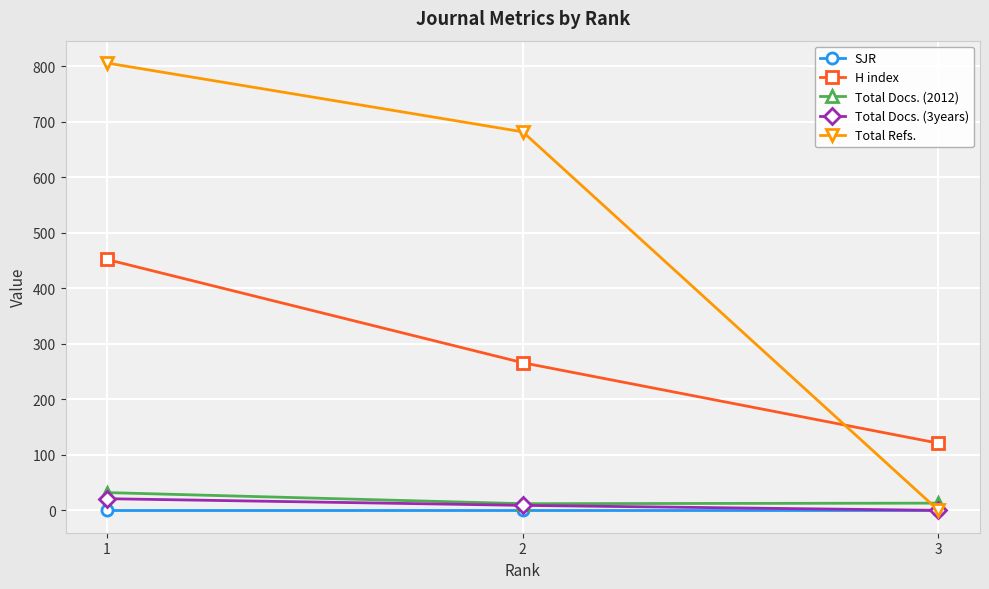

Rank the categories by Total Refs. value from lowest to highest.

3, 2, 1